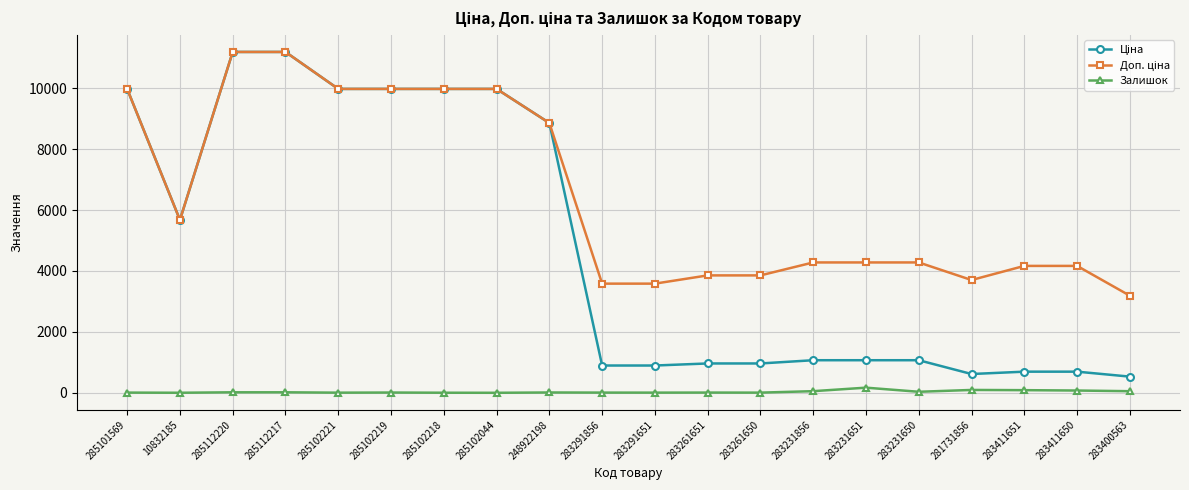

What is the label of the 20th point from the left?

283400563